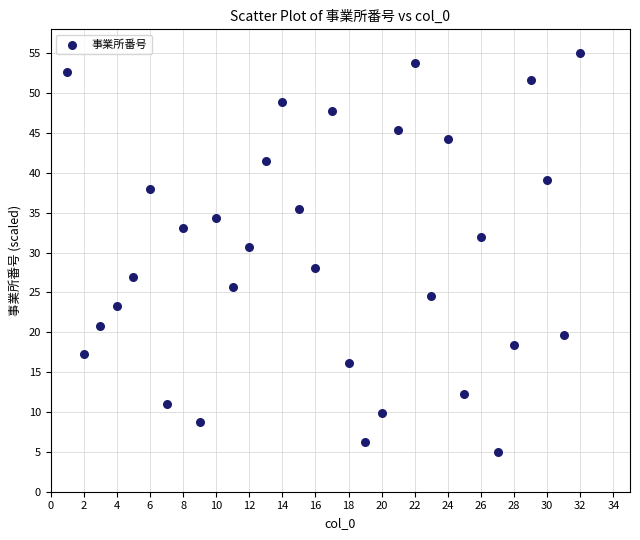

What Y value in the scatter plot is closest to 30?

30.7